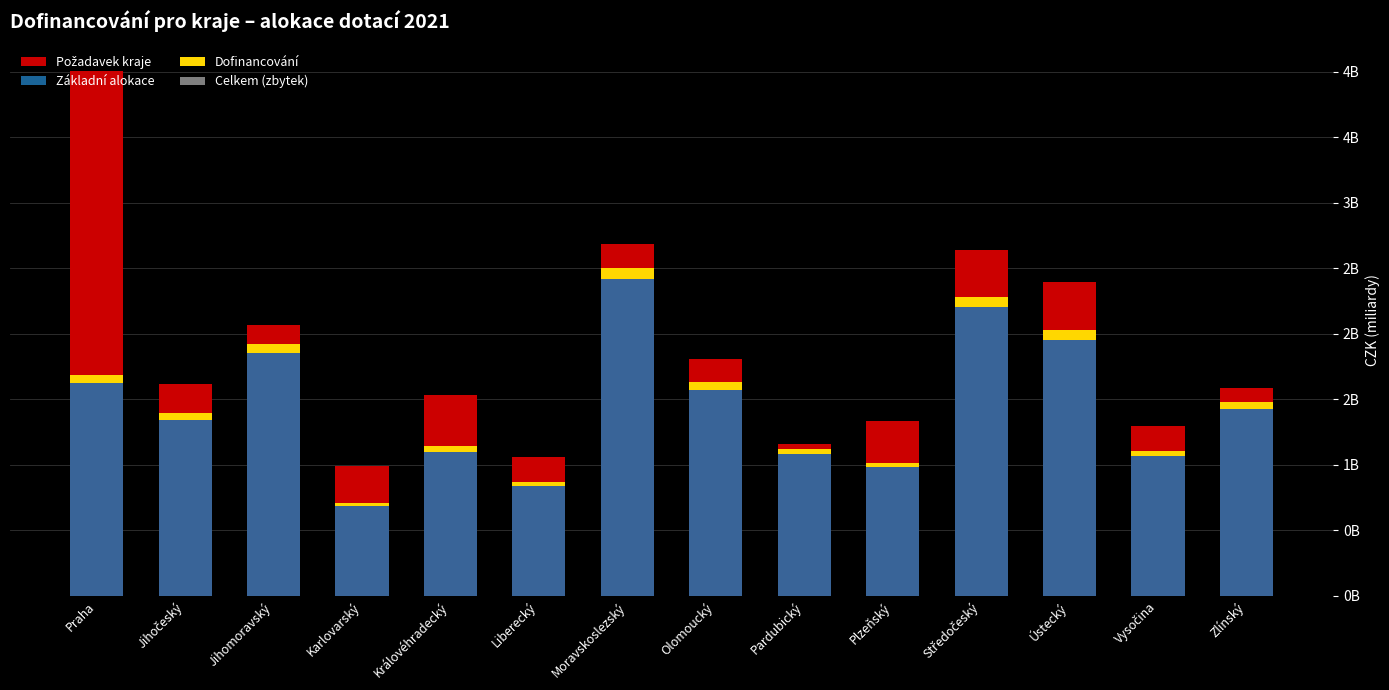

What position from the right is Plzeňský?

5